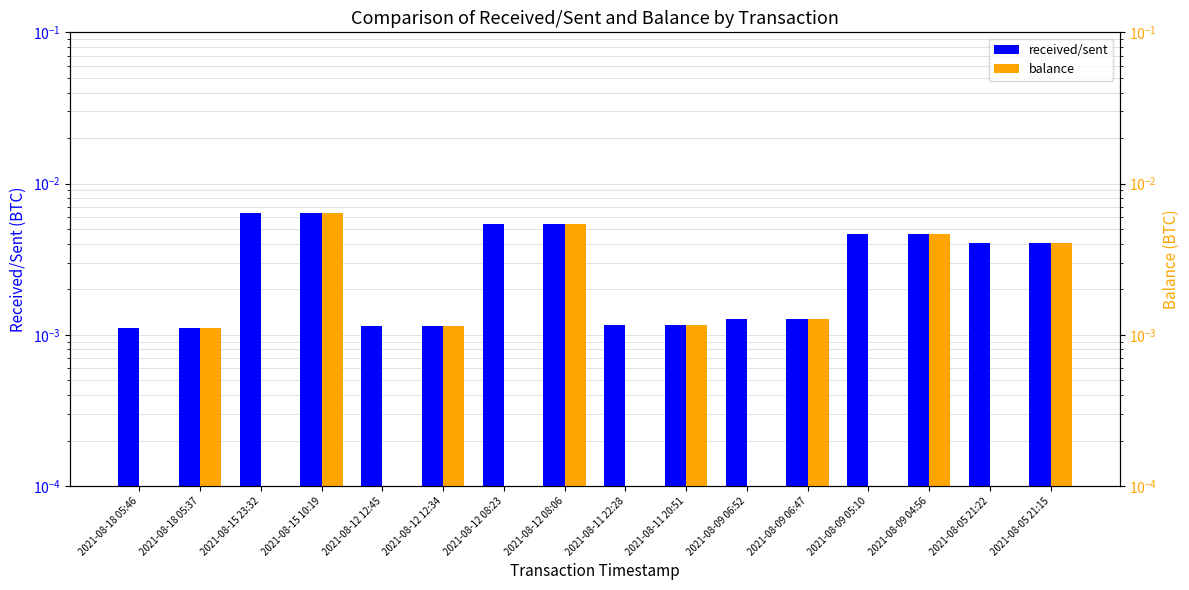

Which series has the largest range (max minus min)?

balance